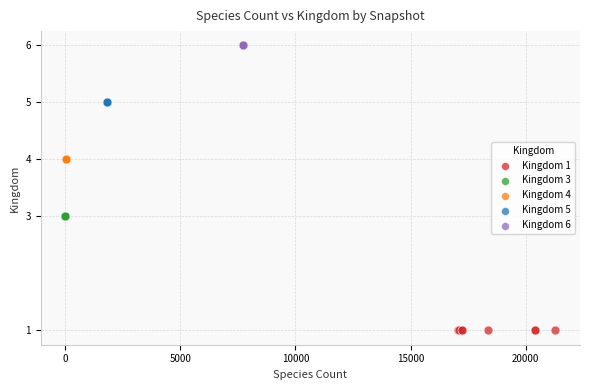

What are all the series names shown in the legend?

Kingdom 1, Kingdom 3, Kingdom 4, Kingdom 5, Kingdom 6